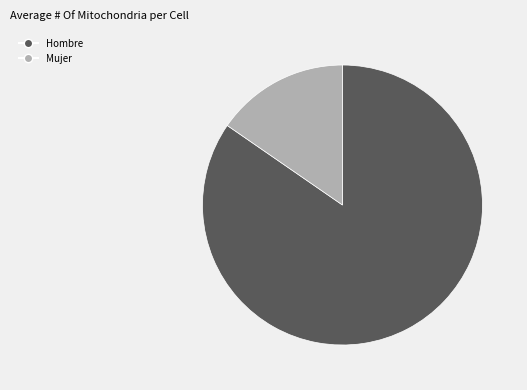

Does Hombre represent more than half of the total?

Yes